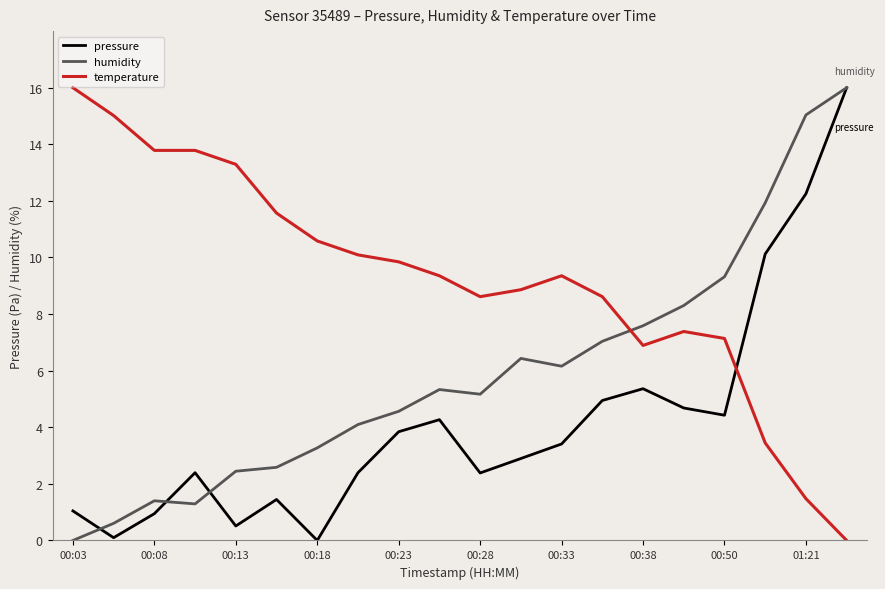

True or false: temperature and pressure intersect in this chart.

True